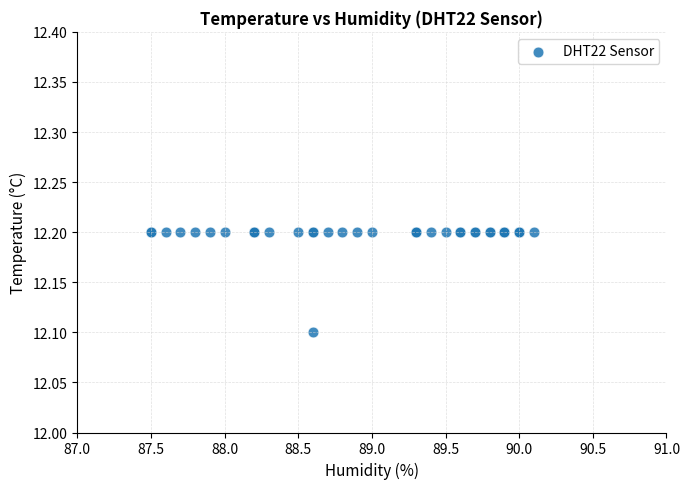

What Y value in the scatter plot is closest to 12?

12.1